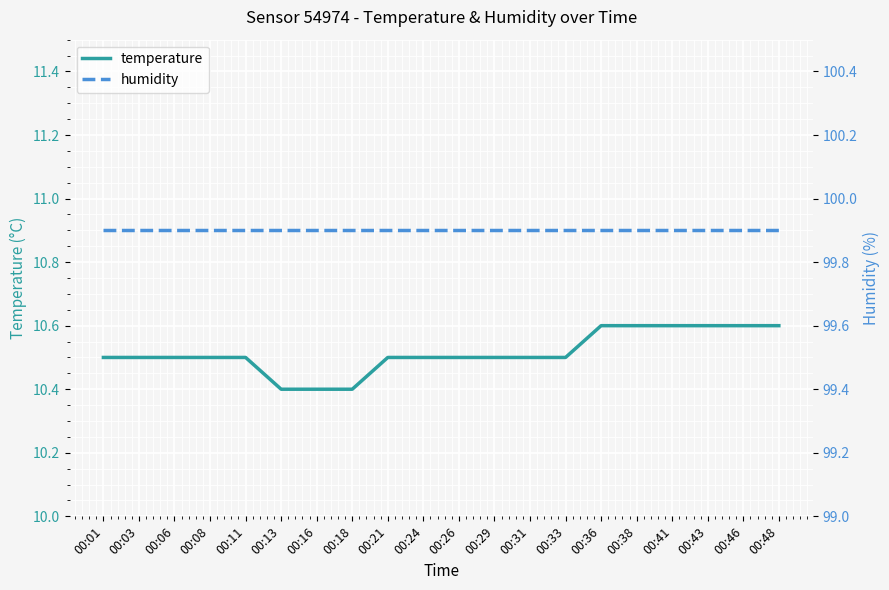

True or false: humidity has more than 0 points higher than both neighbors.

False